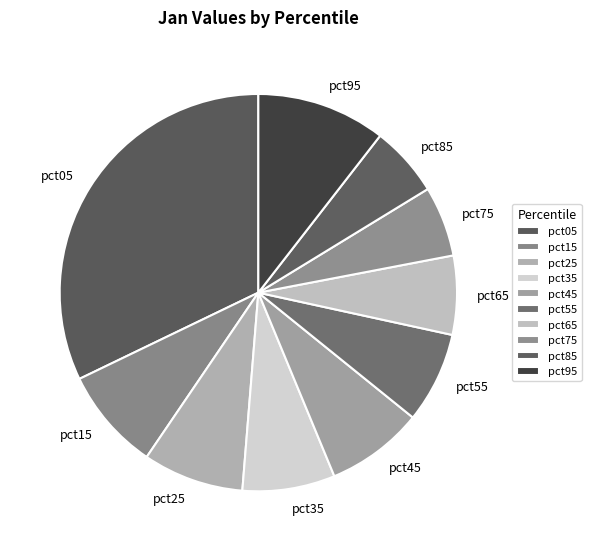

Do pct95 and pct65 together represent more than half of the pie?

No